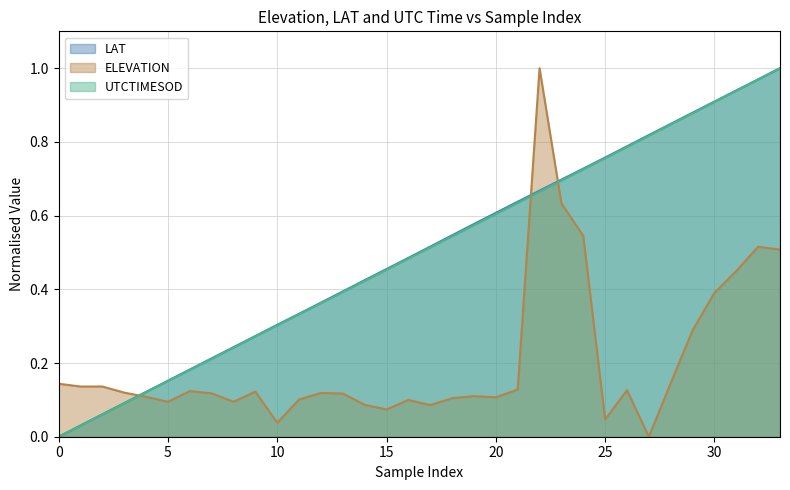

How many times do LAT and ELEVATION cross each other?

3